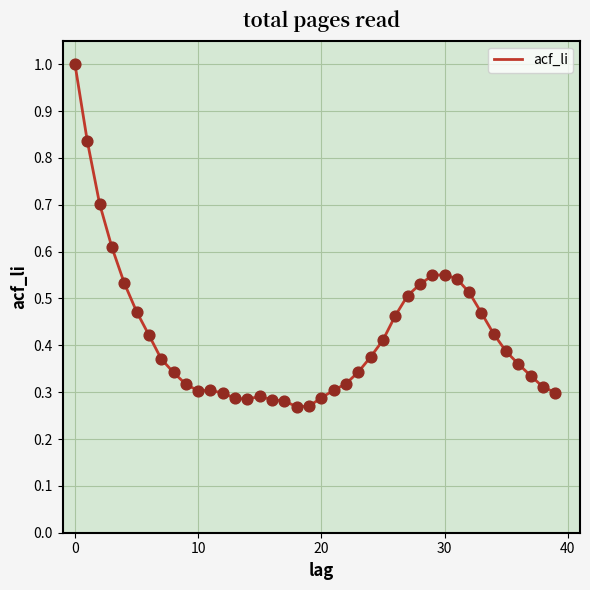

What is the maximum value shown in the chart?

1.0